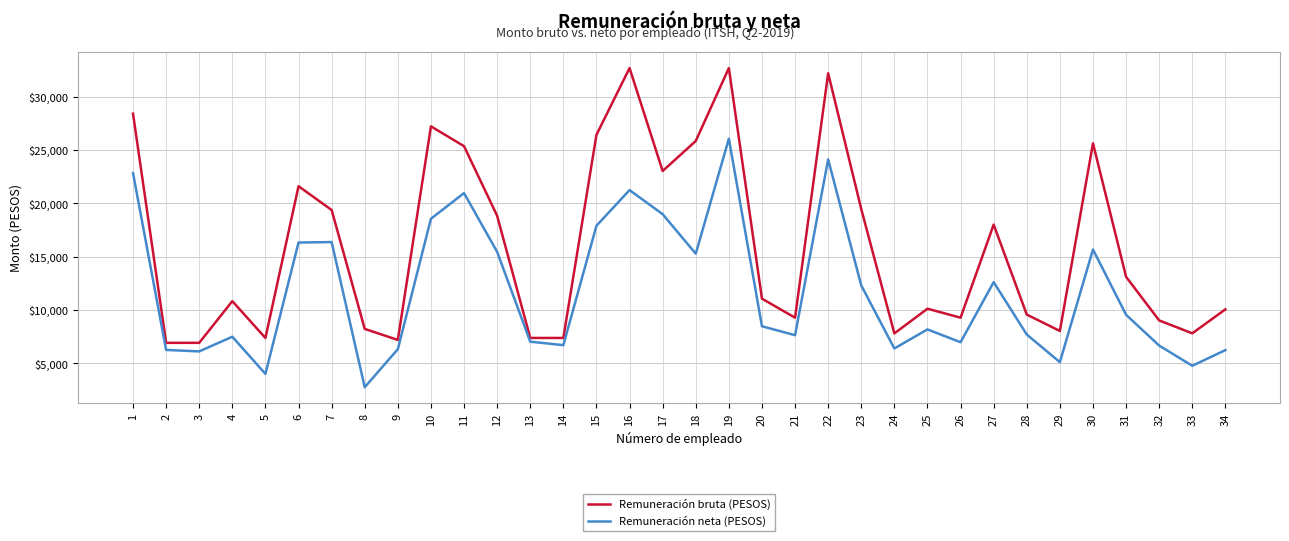

In Remuneración neta (PESOS), how many points are higher than both neighbors (excluding endpoints)?

9